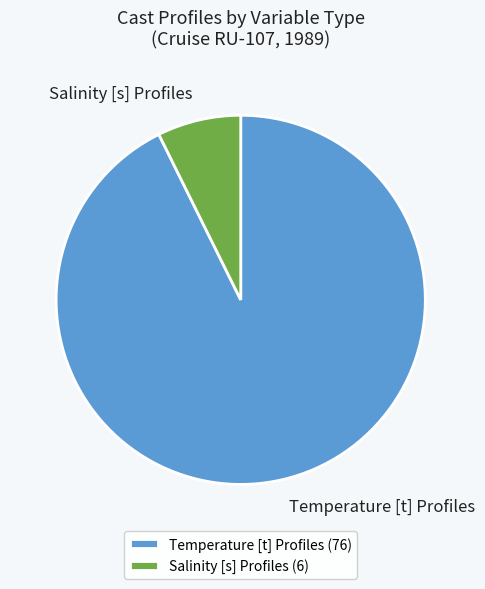

Is Temperature [t] Profiles the majority of the pie?

Yes